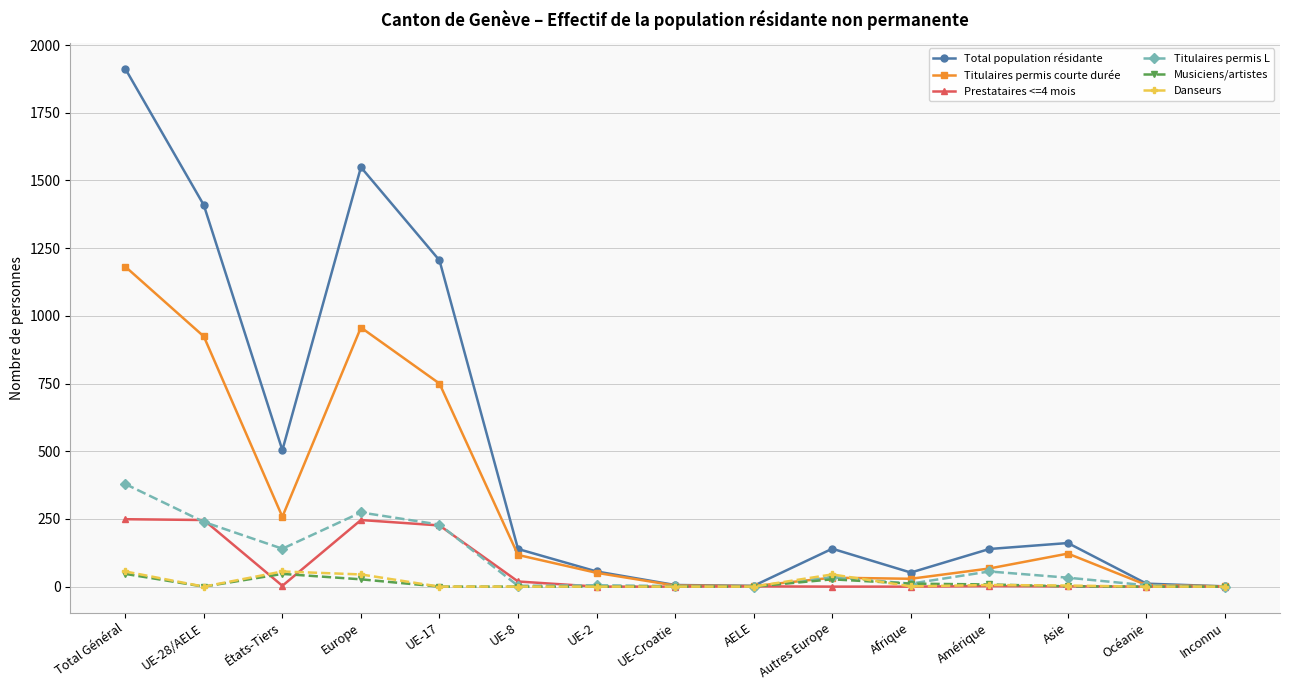

What is the difference between the highest and lowest values at AELE?

3